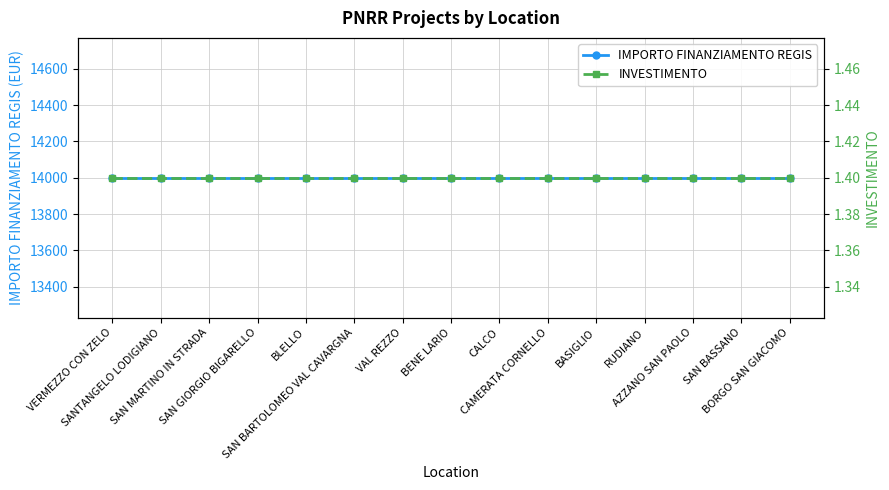

Is the value of INVESTIMENTO at SANTANGELO LODIGIANO greater than the value of IMPORTO FINANZIAMENTO REGIS at SAN GIORGIO BIGARELLO?

No